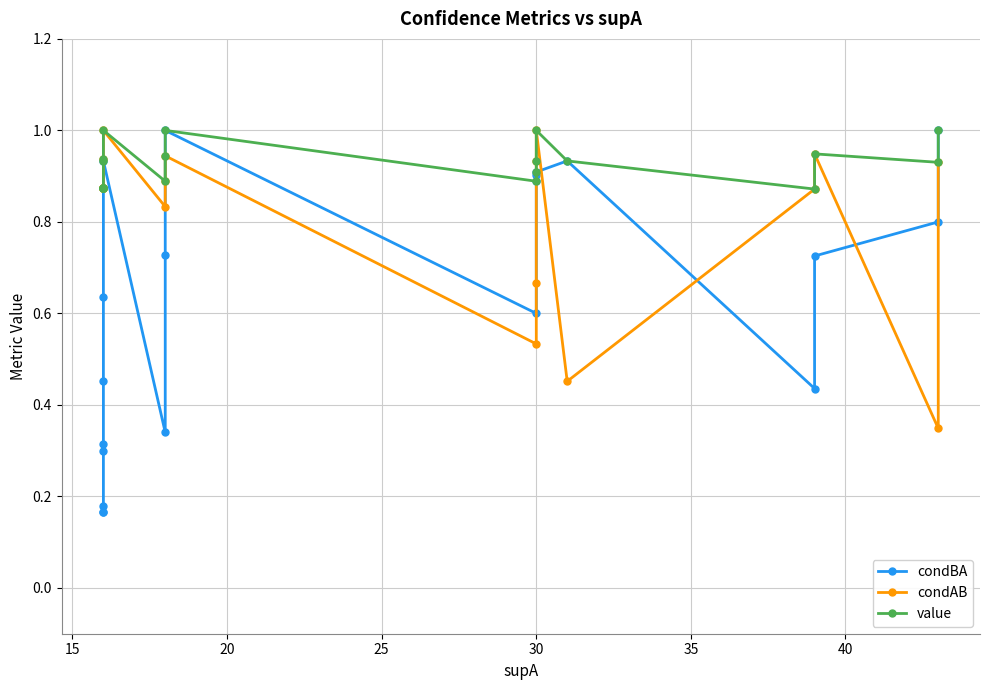

Rank the series at 30 from highest to lowest value.

condAB, value, condBA